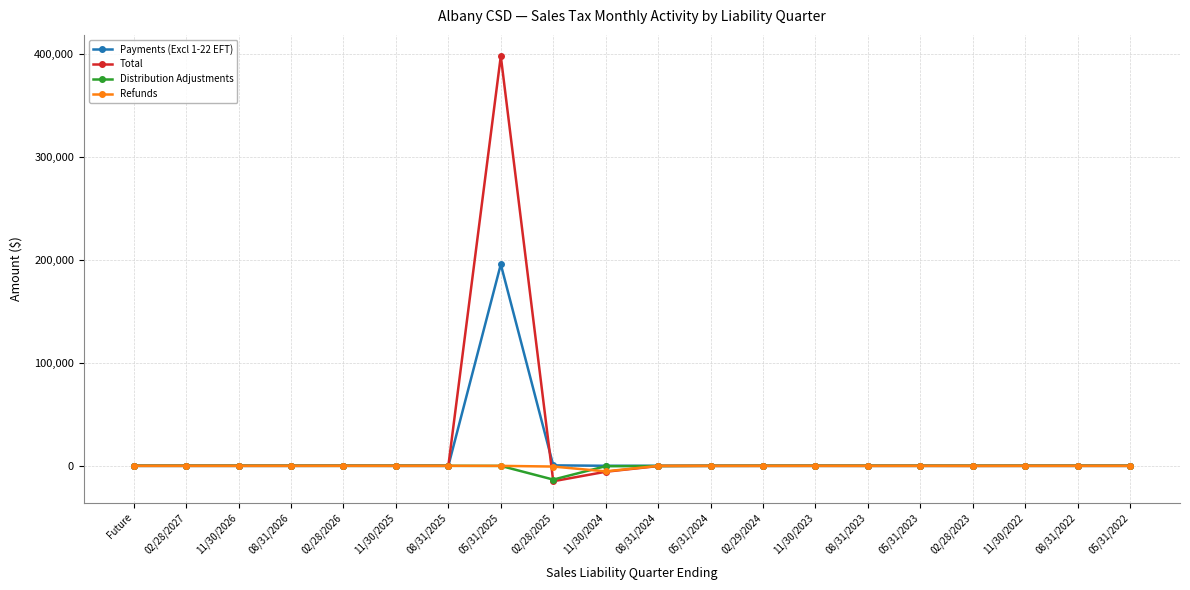

True or false: Total has a value of -138998.6 at 08/31/2026.

False